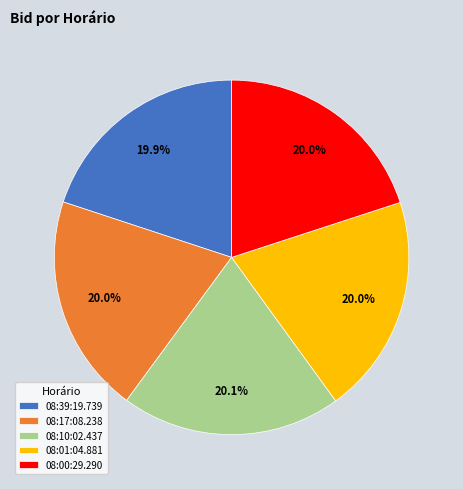

What percentage is the 08:39:19.739 slice, to the nearest percent?

20%